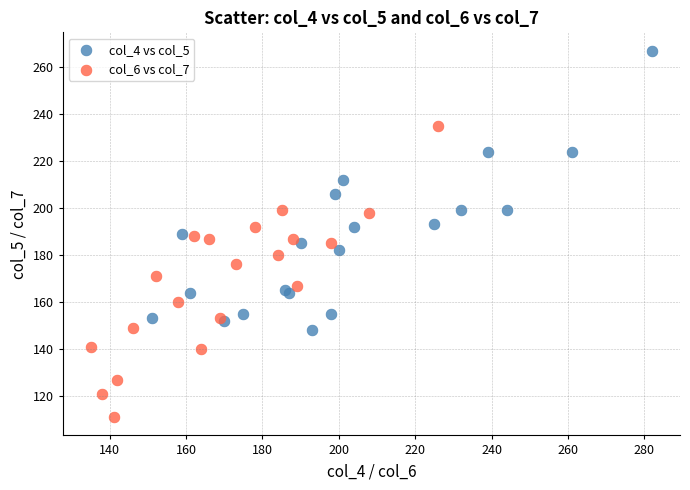

What are all the series names shown in the legend?

col_4 vs col_5, col_6 vs col_7